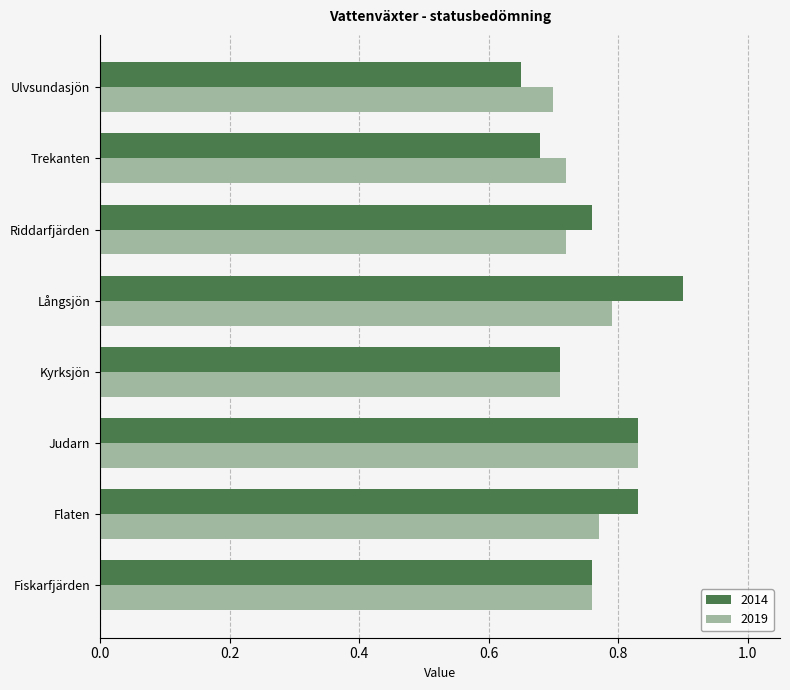

What is the sum of the 2019 values at Fiskarfjärden and Flaten?

1.5